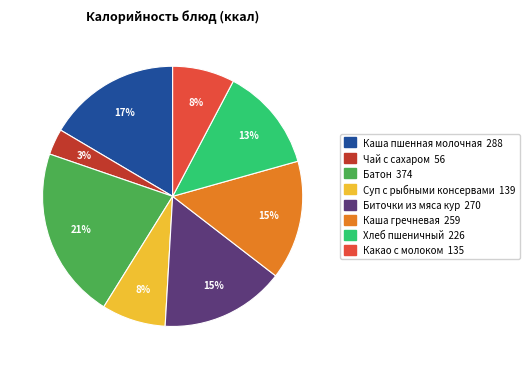

Between Каша гречневая and Батон, which is larger?

Батон